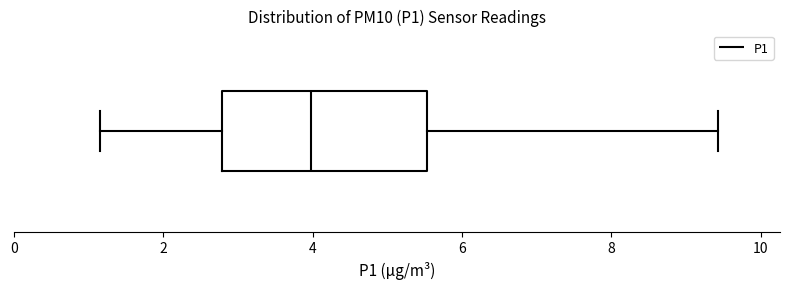

Read this box plot against the x-axis: the position of the median line, the range covered by the box, and the ends of both whiskers. The values are not printed on the chart, so give them approximately, as read against the axis.

median 4.0, box 2.8 to 5.6, whiskers 1.2 to 9.4